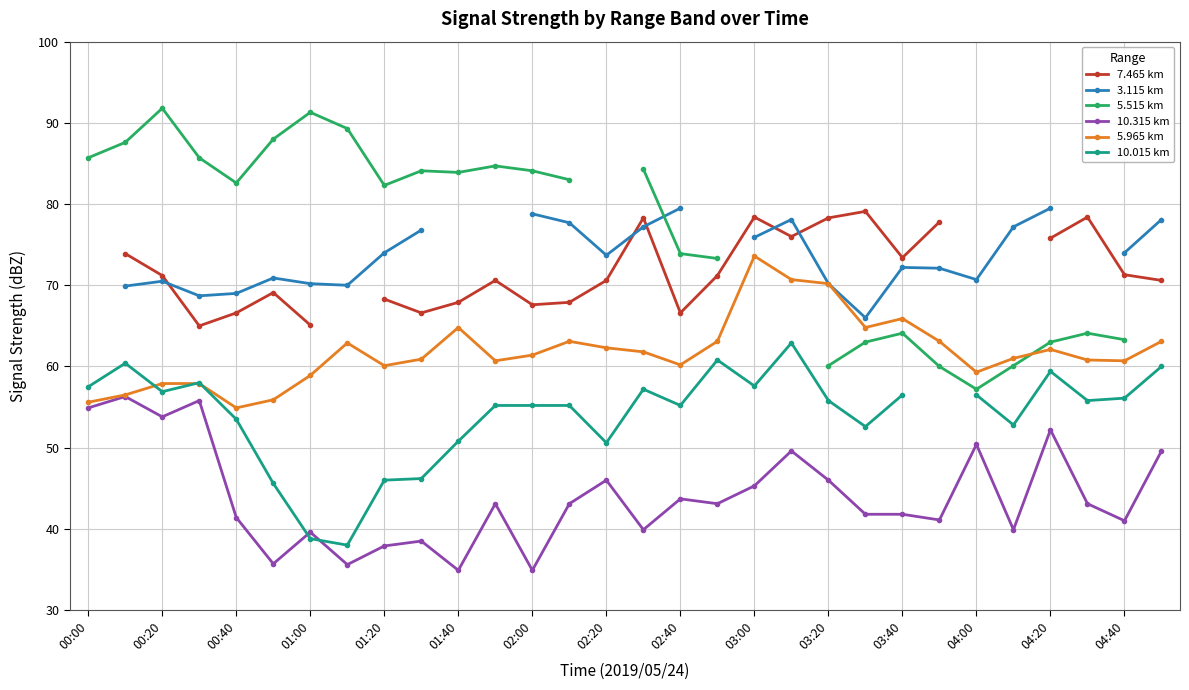

True or false: 10.315 km and 5.965 km cross at least once.

False